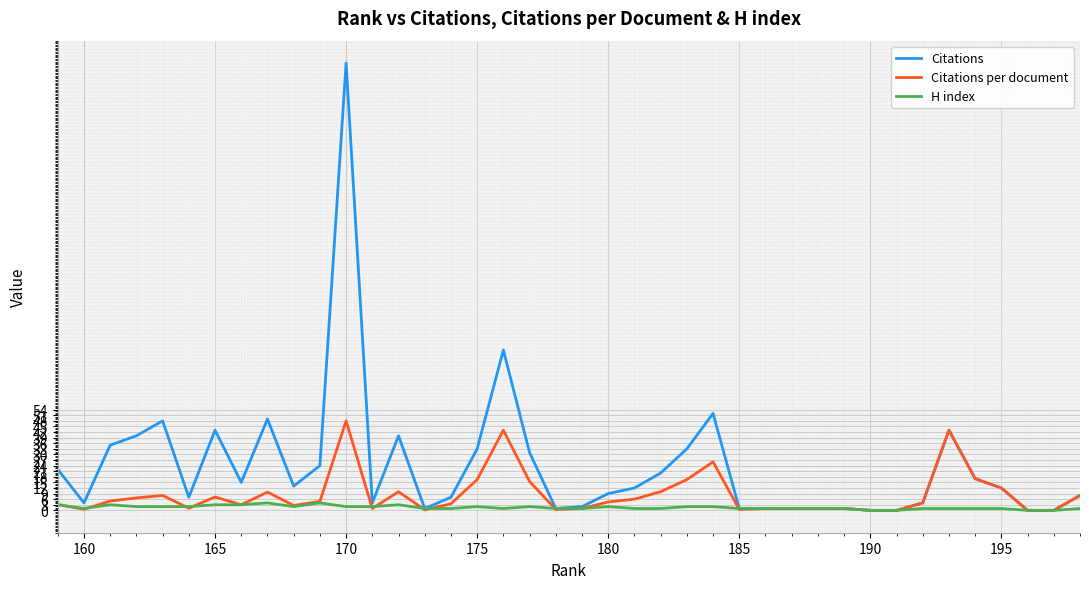

How many H index values are between 1 and 2?

29